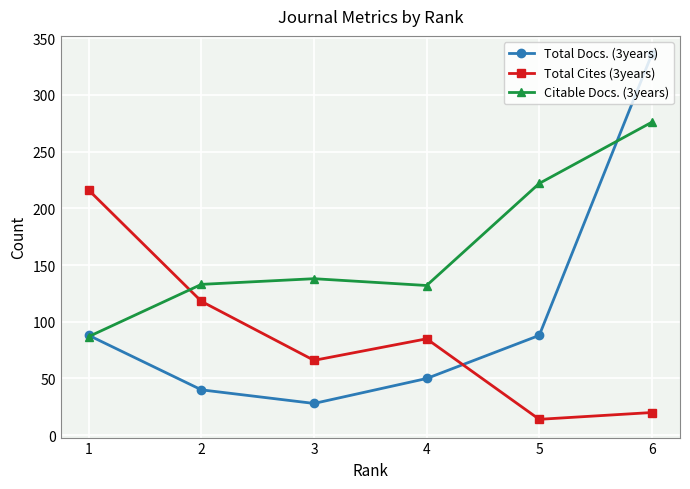

At which category is the sum across all series the highest?

6